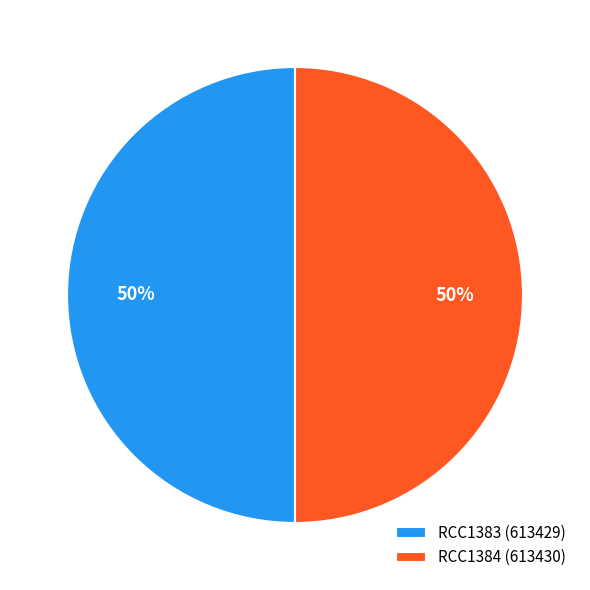

Is it true that RCC1383 (613429) is 50% of the pie?

True